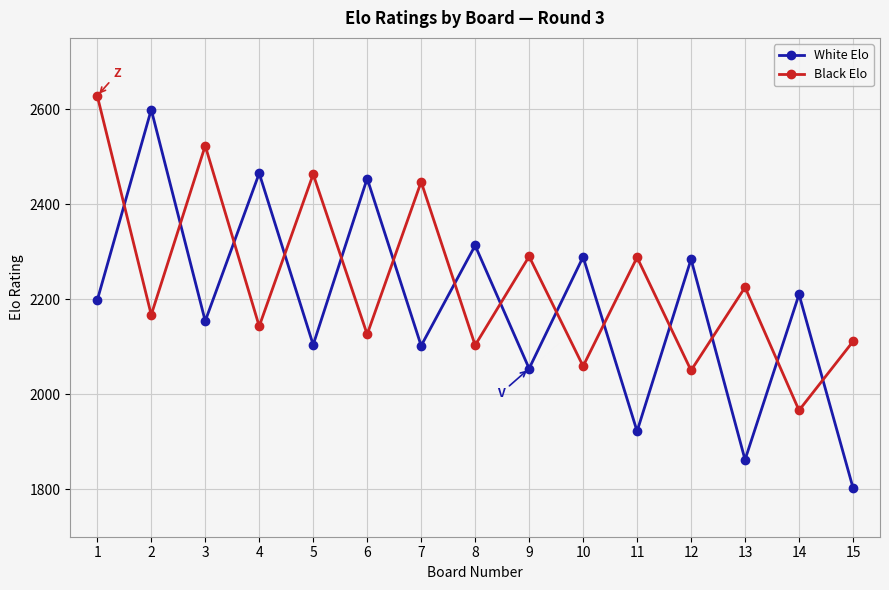

Rank the series by their average value, from highest to lowest.

Black Elo, White Elo